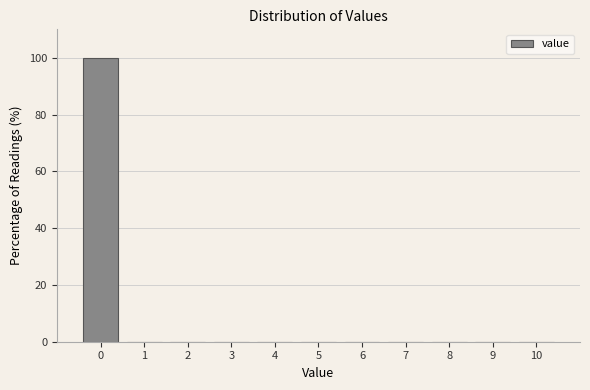

Reading left to right, transcribe this chart: for each bar, give the range it covers on the x-axis and its height. The values are not printed on the chart, so give them approximately, as read against the axis.

-0.5 to 0.5: 100
0.5 to 1.5: 0
1.5 to 2.5: 0
2.5 to 3.5: 0
3.5 to 4.5: 0
4.5 to 5.5: 0
5.5 to 6.5: 0
6.5 to 7.5: 0
7.5 to 8.5: 0
8.5 to 9.5: 0
9.5 to 10.5: 0